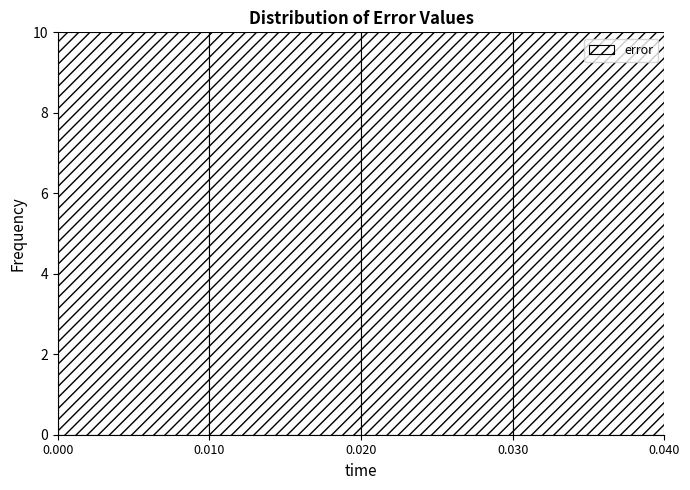

What is the height of the bar covering 0.010 to 0.020 on the x-axis? The values are not printed on the chart, so give them approximately, as read against the axis.

10